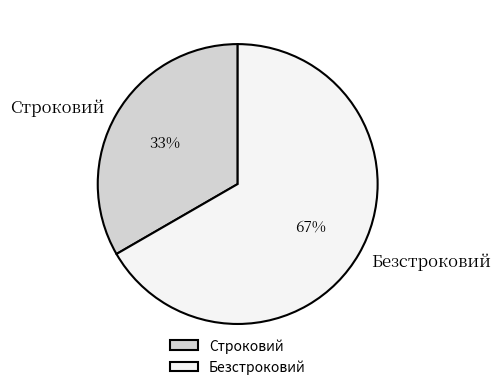

Which category accounts for the majority?

Безстроковий